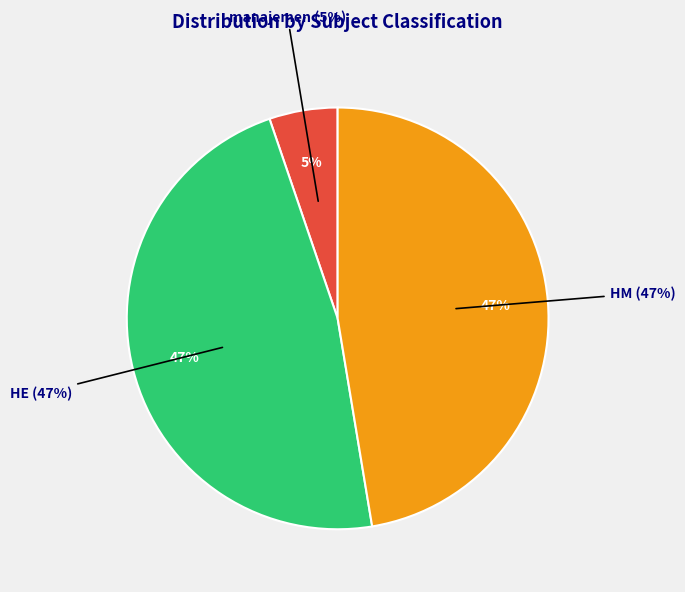

To the nearest percent, what is the difference between the largest and smallest slice percentages?

42%